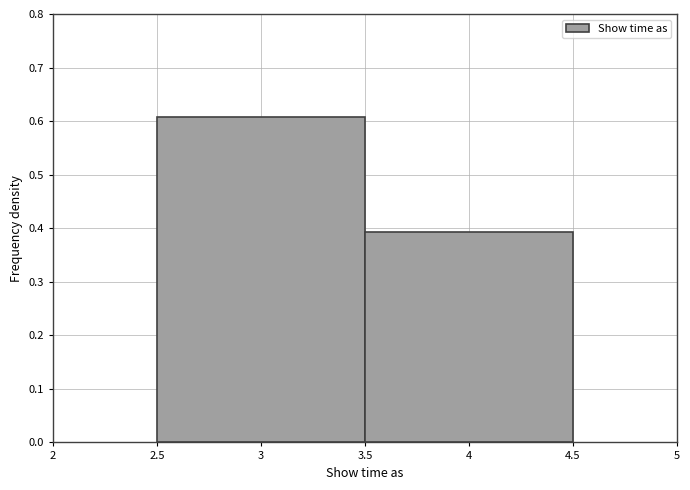

What is the height of the bar covering 2.5 to 3.5 on the x-axis? The values are not printed on the chart, so give them approximately, as read against the axis.

0.61